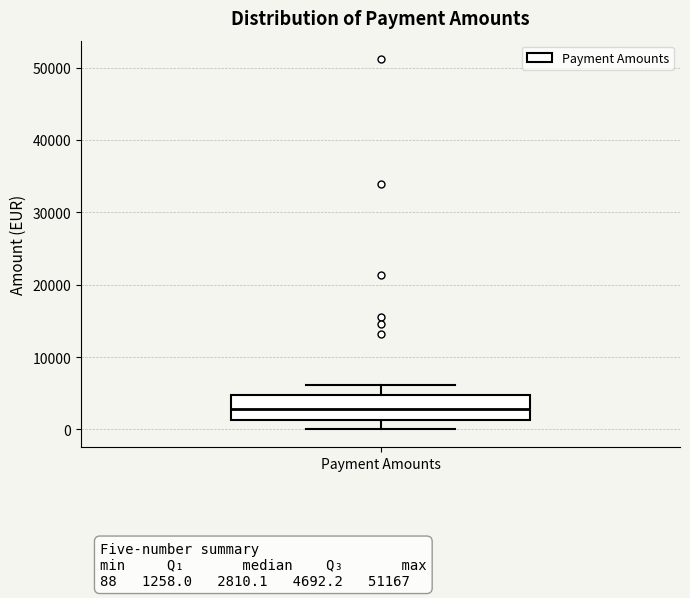

Transcribe this box plot: give where the median line is, the range the box spans, and where the two whiskers end, as read against the y-axis. The values are not printed on the chart, so give them approximately, as read against the axis.

median 3000, box 1000 to 5000, whiskers 0 to 6000